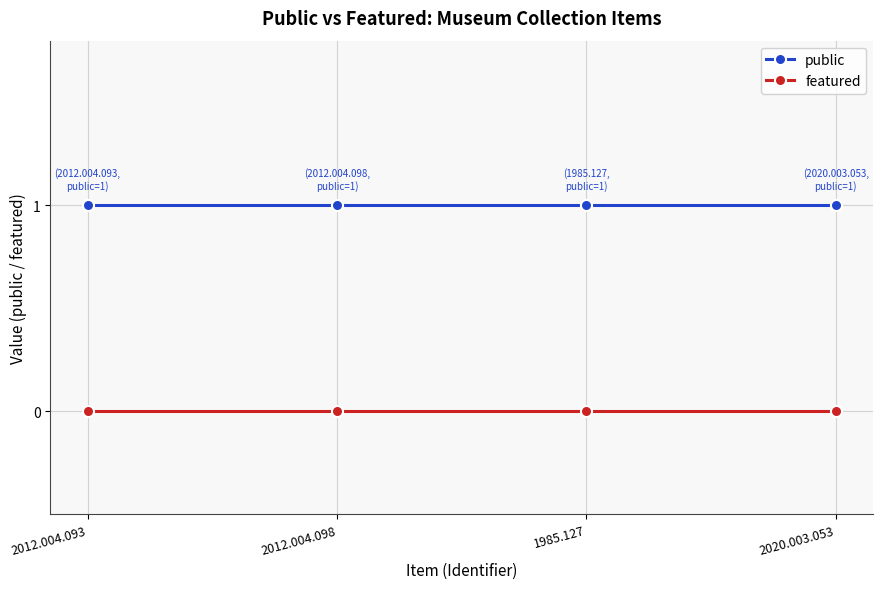

True or false: public has more than 2 points higher than both neighbors.

False